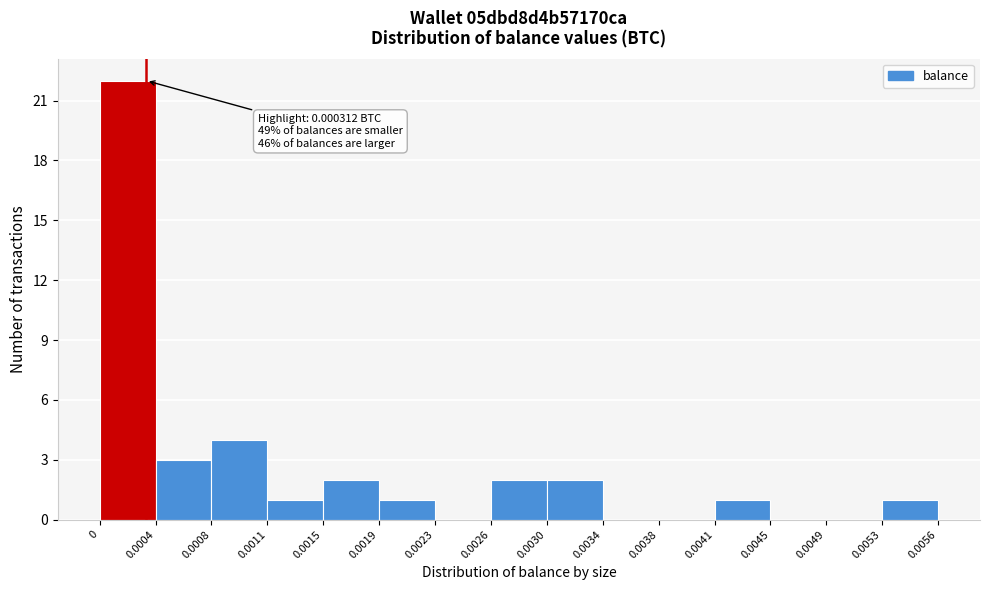

Over which range of the x-axis is the bar tallest?

0 to 0.0004